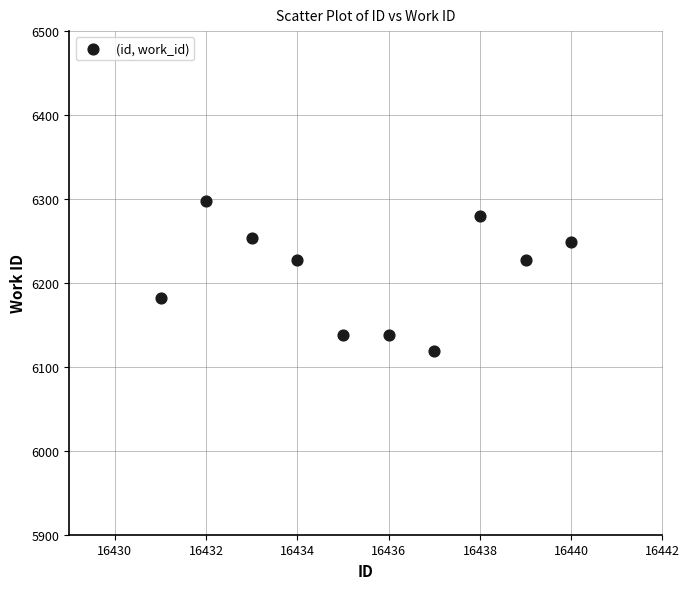

What is the average X value?

16435.5